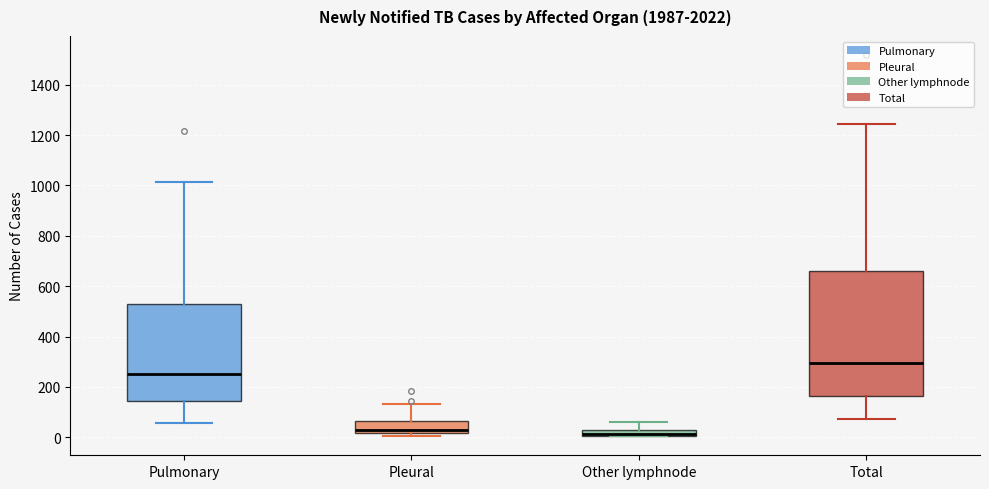

Which box is the tallest, from its lower edge to its upper edge?

Total